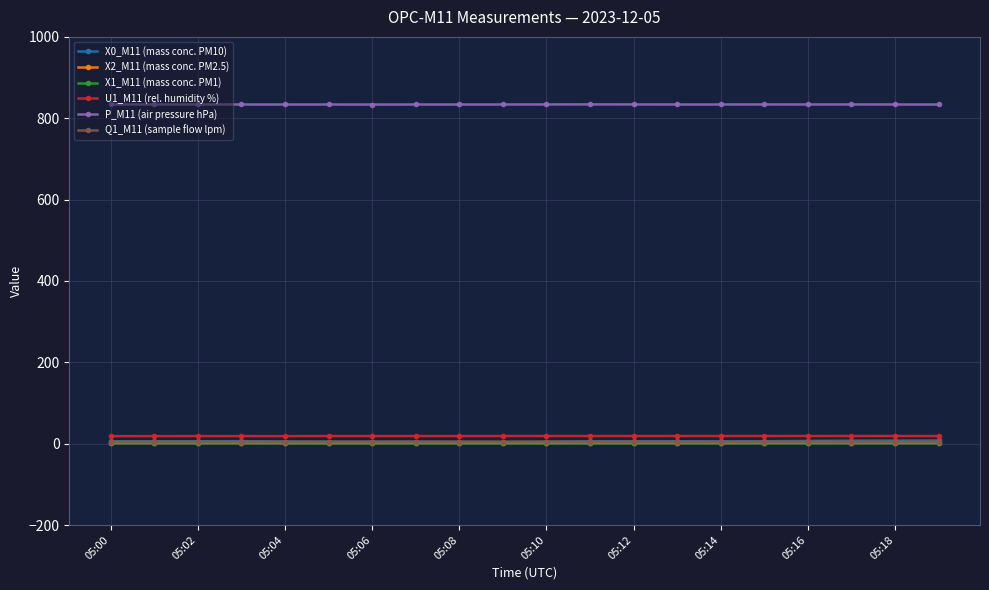

Which series has the largest total across all categories?

P_M11 (air pressure hPa)